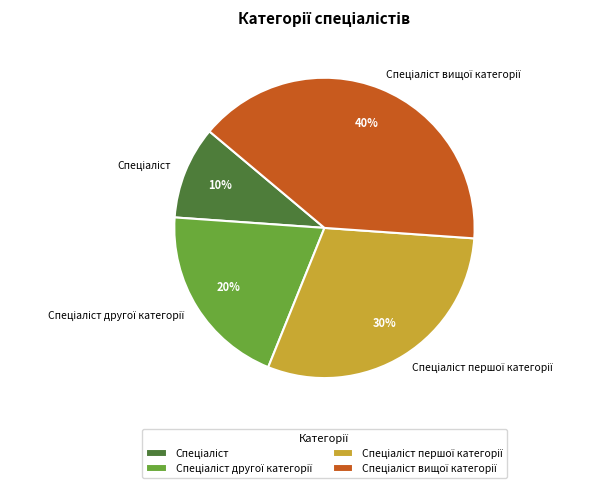

Is there any slice that represents more than half of the pie?

No